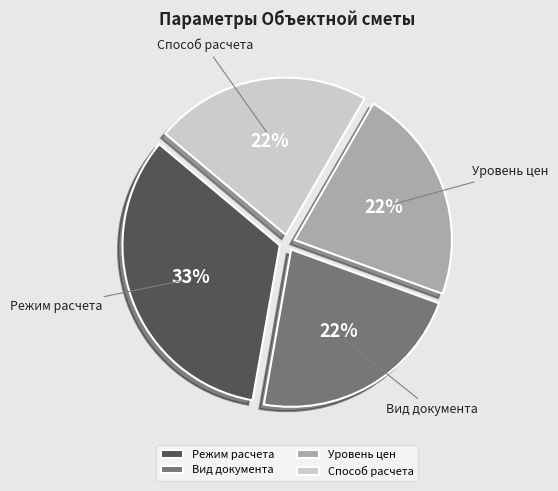

Does Вид документа account for over 50% of the chart?

No